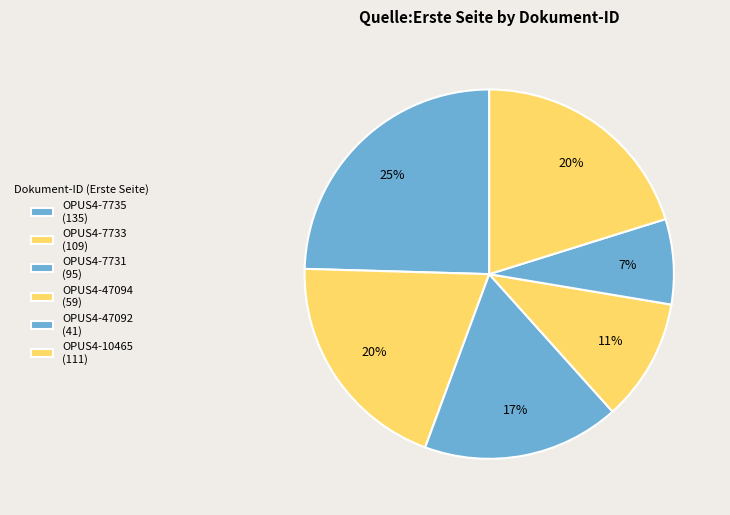

Rank the categories by value from lowest to highest.

OPUS4-47092, OPUS4-47094, OPUS4-7731, OPUS4-7733, OPUS4-10465, OPUS4-7735